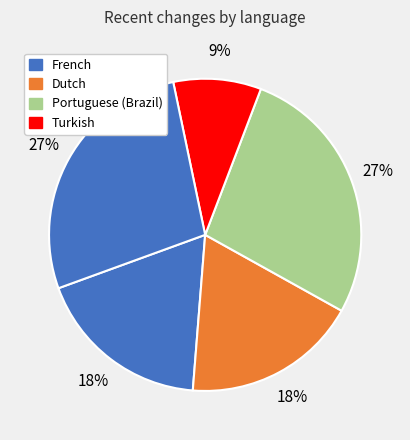

How many slices are in this pie chart?

5